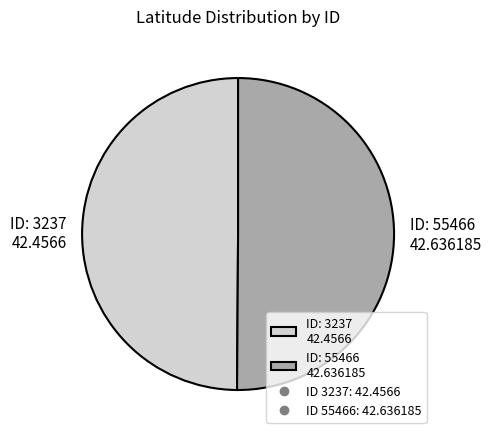

What is the ratio of the value at ID: 55466 42.636185 to the value at ID: 3237 42.4566?

1.0